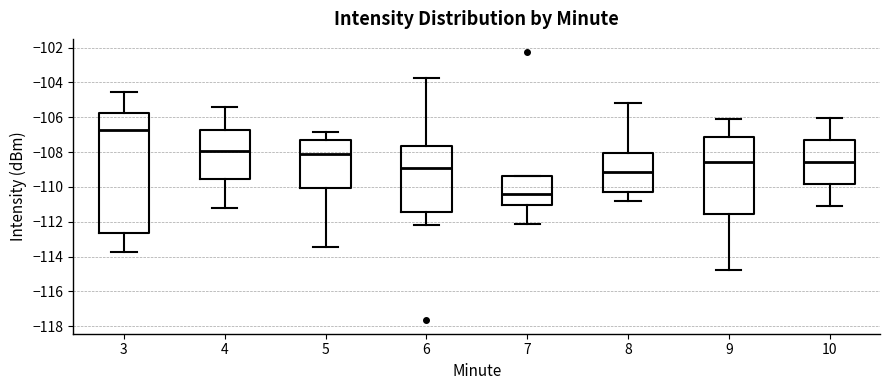

Where does the upper whisker of the box at x = 6 end on the y-axis? The values are not printed on the chart, so give them approximately, as read against the axis.

-103.8